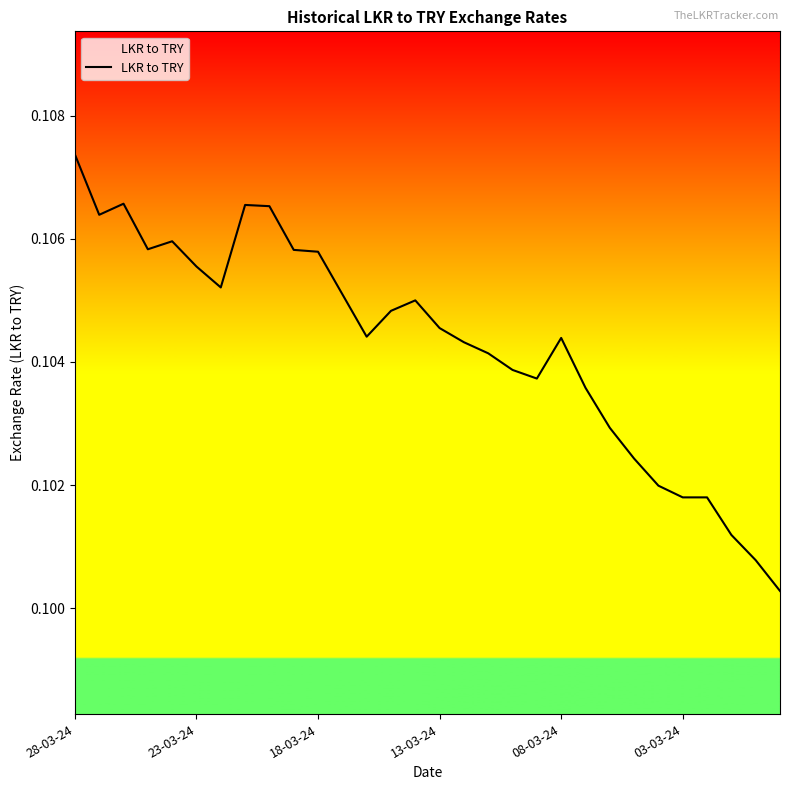

How many lines are shown in the chart?

1